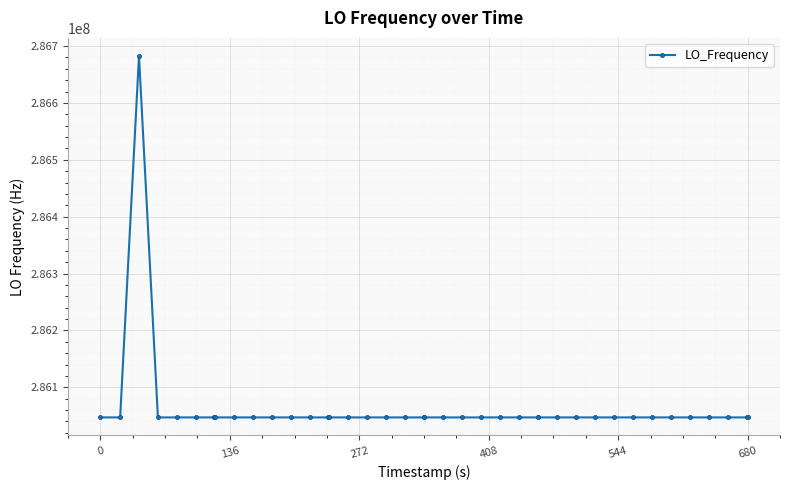

What is the value of the 34th point from the left?

286046994.7